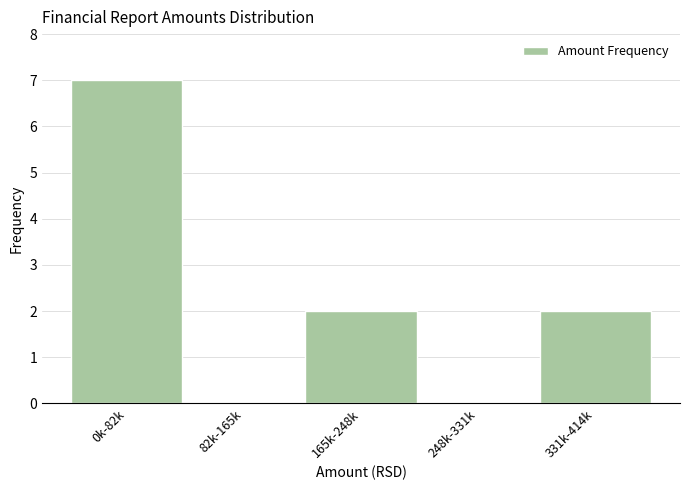

Reading left to right, extract all data points from this chart.

0k-82k=7	82k-165k=0	165k-248k=2	248k-331k=0	331k-414k=2